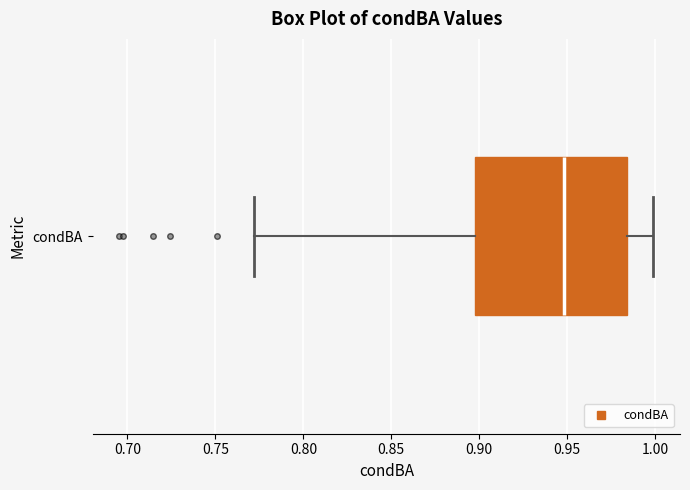

Transcribe this box plot: give where the median line is, the range the box spans, and where the two whiskers end, as read against the x-axis. The values are not printed on the chart, so give them approximately, as read against the axis.

median 0.950, box 0.900 to 0.985, whiskers 0.770 to 1.000